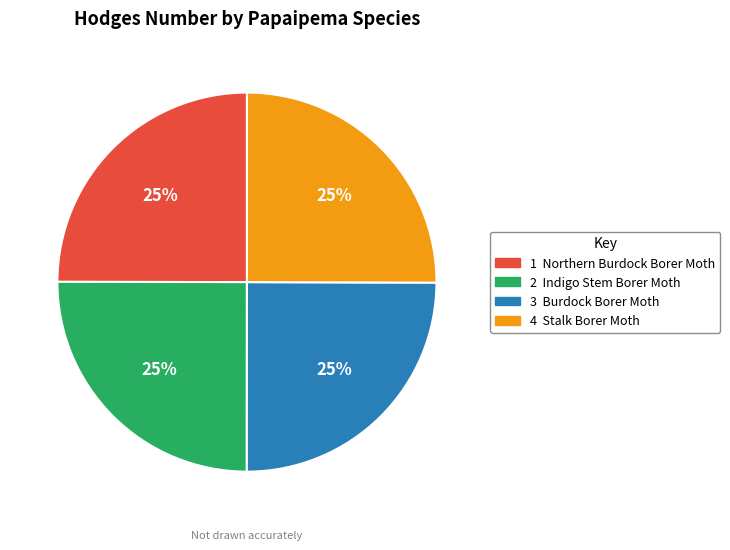

Does any single category account for the majority?

No